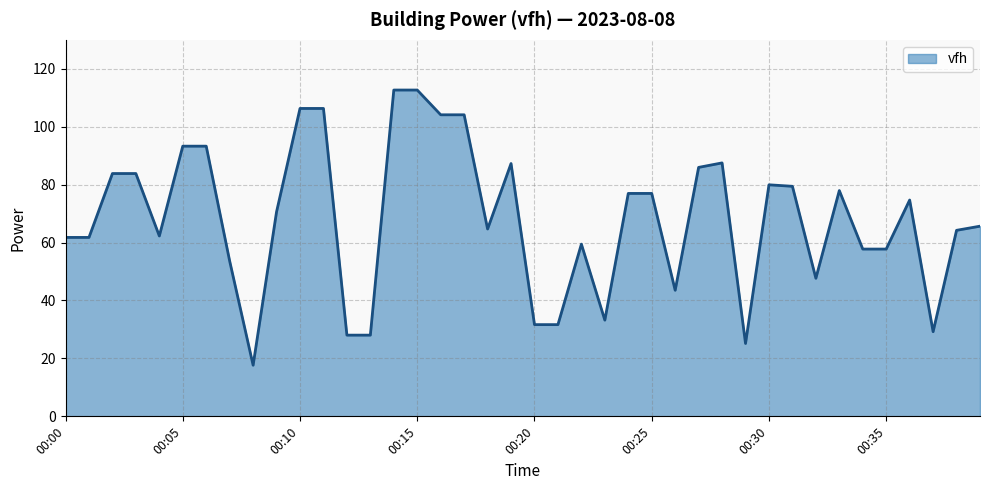

What is the maximum value shown in the chart?

112.7